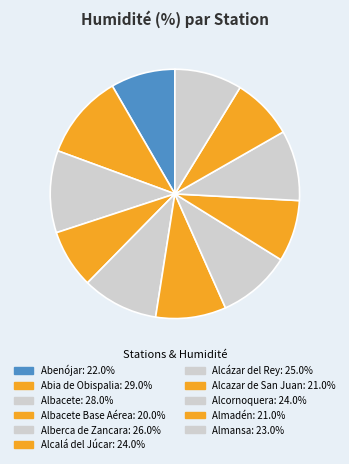

How many slices are in this pie chart?

11